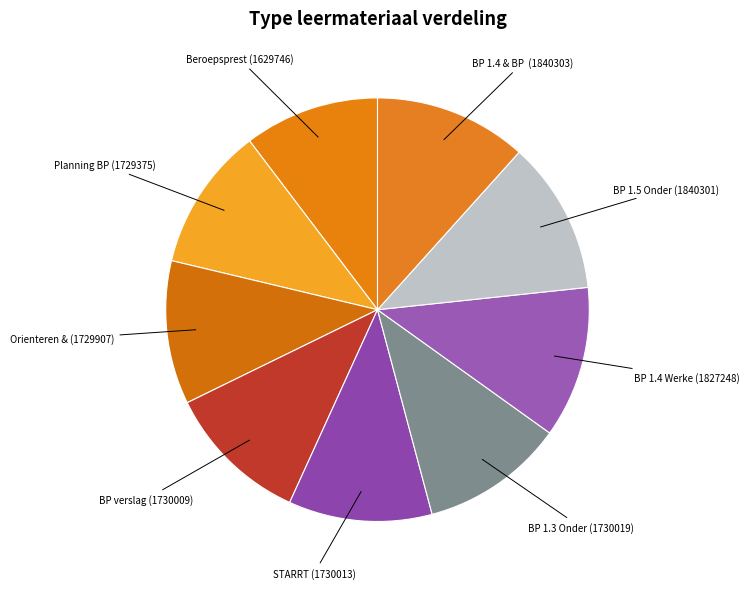

Count the number of slices in the pie.

9